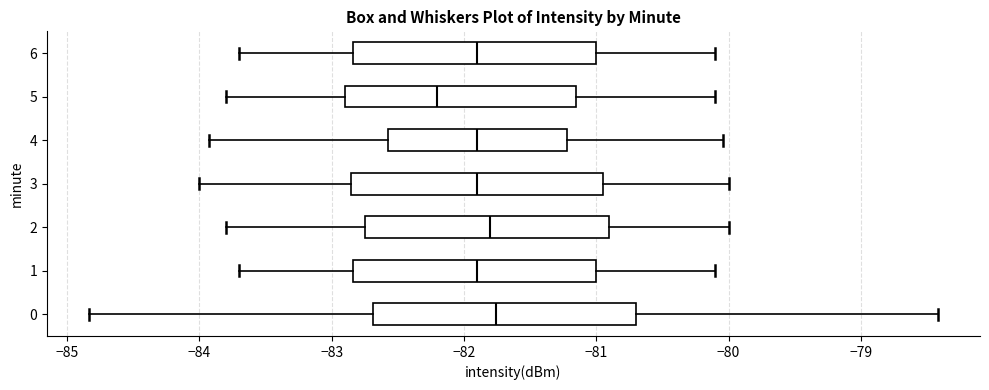

Where does the right whisker of the box at y = 0 end on the x-axis? The values are not printed on the chart, so give them approximately, as read against the axis.

-78.4